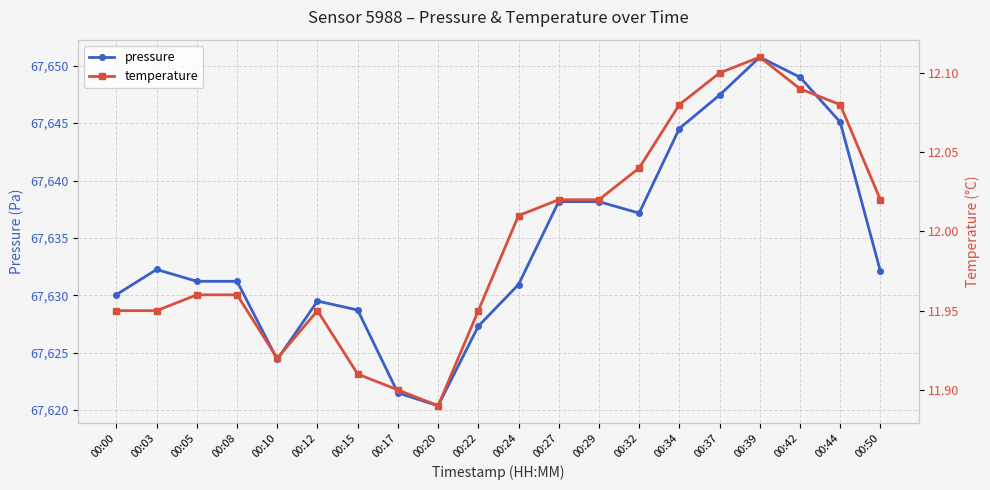

In temperature, how many points are lower than both neighbors (excluding endpoints)?

2